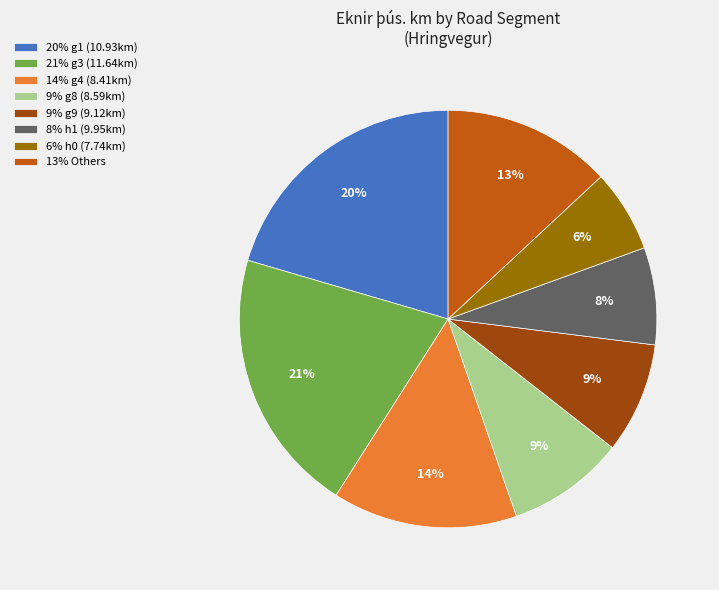

True or false: 6% h0 (7.74km) accounts for 6% of the total.

True